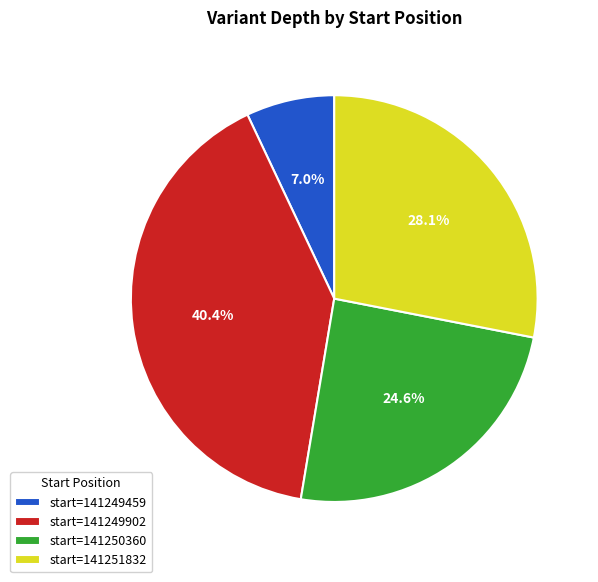

What is the ratio of the value at start=141250360 to the value at start=141251832?

0.9